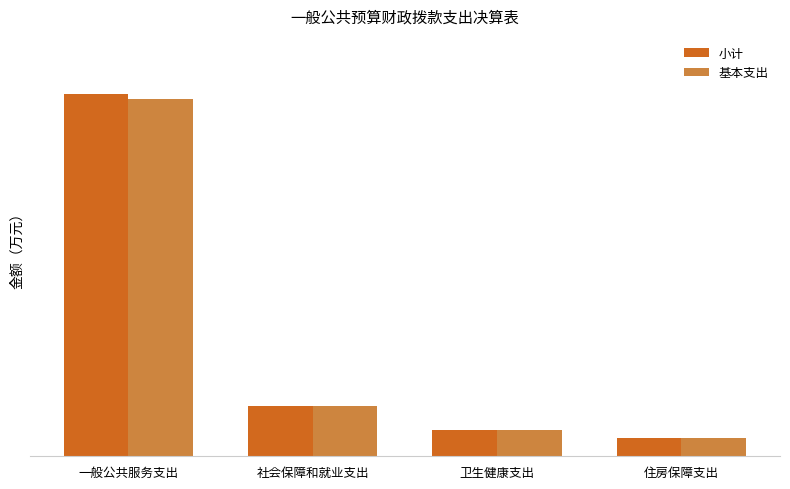

What are all the series names shown in the legend?

小计, 基本支出